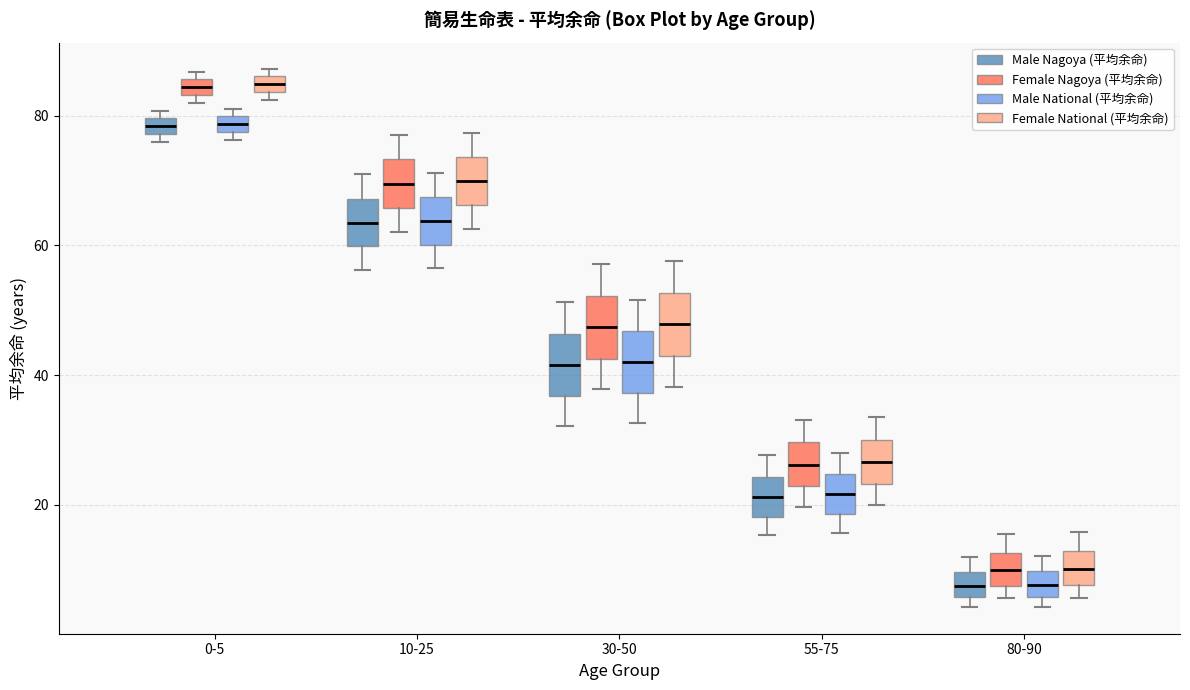

Where does the median line of the box for 10-25 (Male Nagoya (平均余命)) sit on the y-axis? The values are not printed on the chart, so give them approximately, as read against the axis.

64